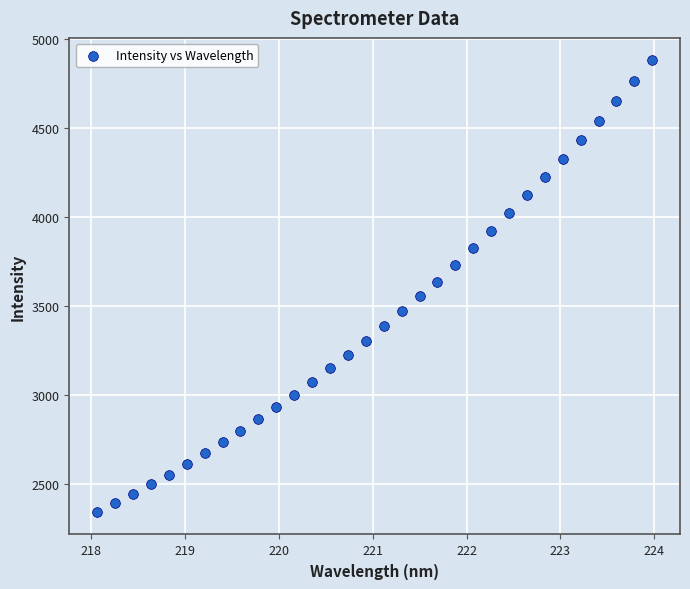

What is the range of X values (max minus min)?

5.9